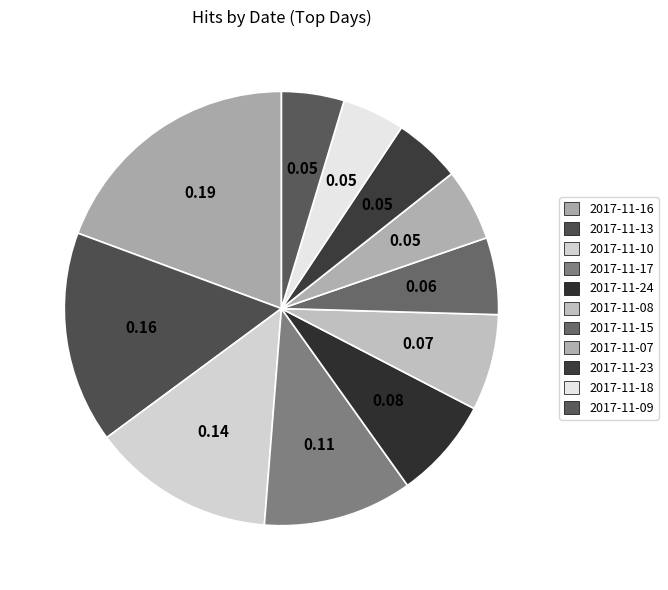

To the nearest percent, what portion does 2017-11-23 represent?

5%